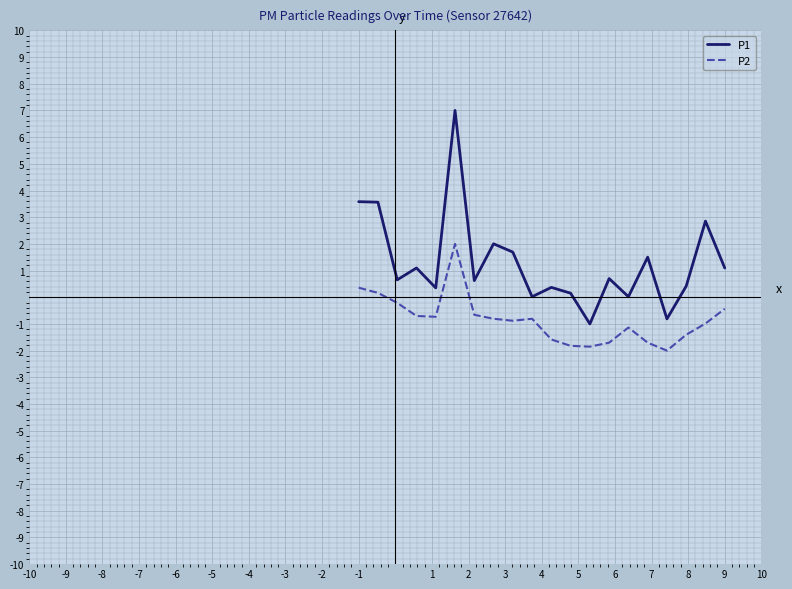

Which series has the largest total across all categories?

P1